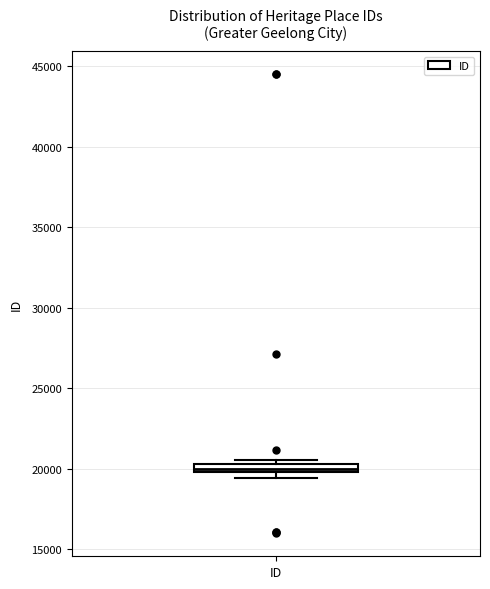

Where is the lower edge of the box for ID on the y-axis? The values are not printed on the chart, so give them approximately, as read against the axis.

20000